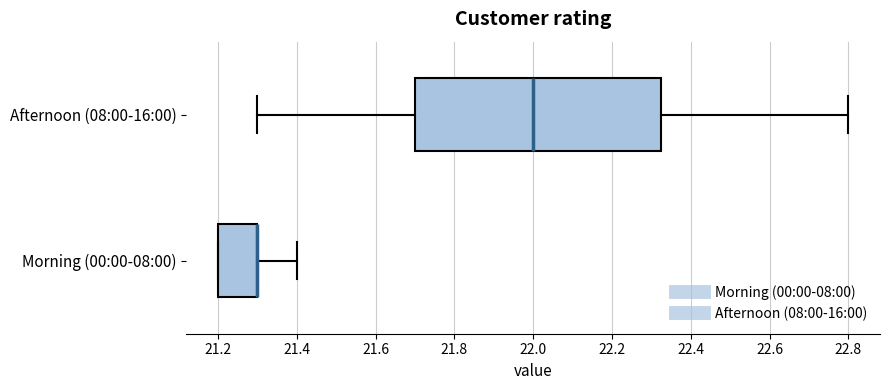

Reading bottom to top, transcribe this box plot: for each box, give where its median line is, the range the box spans, and where its two whiskers end, as read against the x-axis. The values are not printed on the chart, so give them approximately, as read against the axis.

Morning (00:00-08:00): median 21.30 (drawn on the box's right edge), box 21.20 to 21.30, whiskers 21.20 to 21.40
Afternoon (08:00-16:00): median 22.00, box 21.70 to 22.32, whiskers 21.30 to 22.80